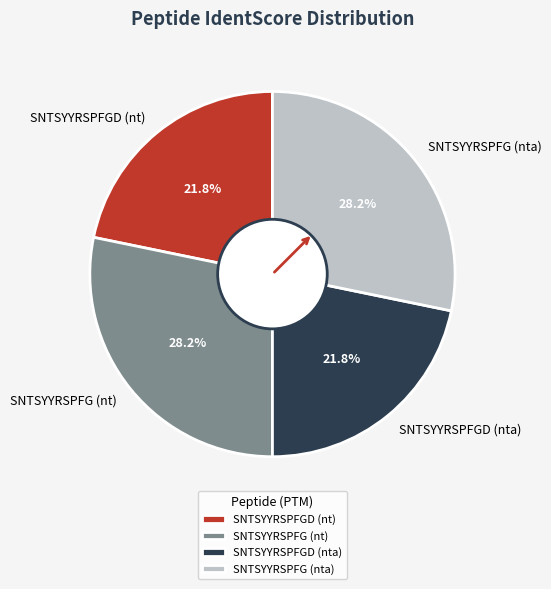

What percentage is NOT represented by SNTSYYRSPFGD (nta)?

78.2%